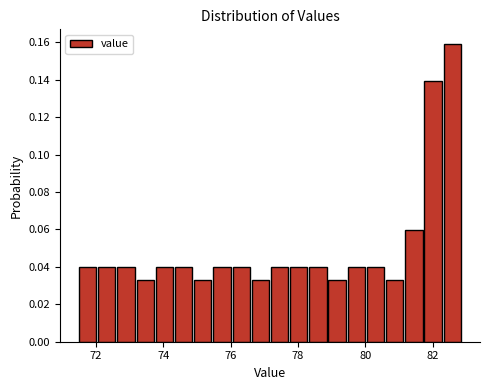

Around what value on the x-axis is the tallest bar? Give the approximate position of its centre, as read against the axis.

82.6